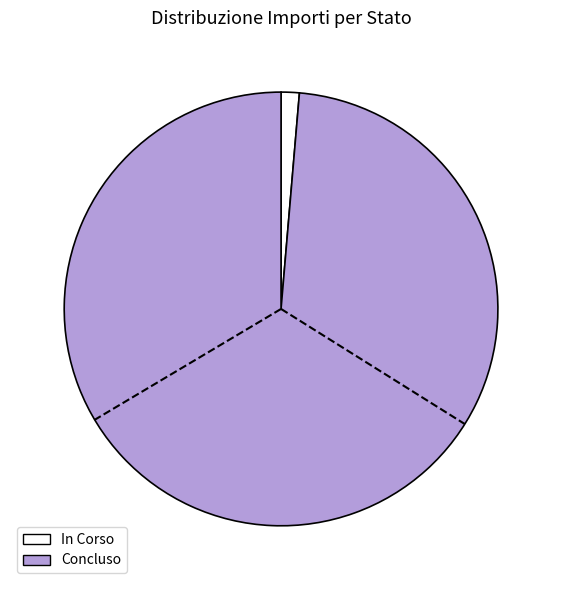

Count the number of slices in the pie.

2